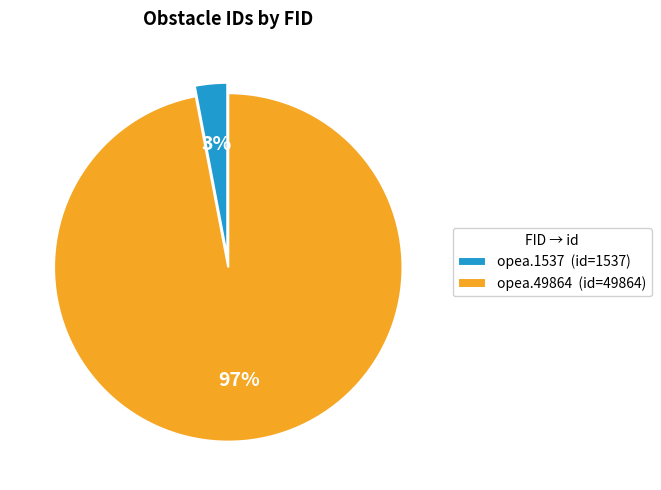

Is the sum of opea.49864 (id=49864) and opea.1537 (id=1537) greater than half?

Yes